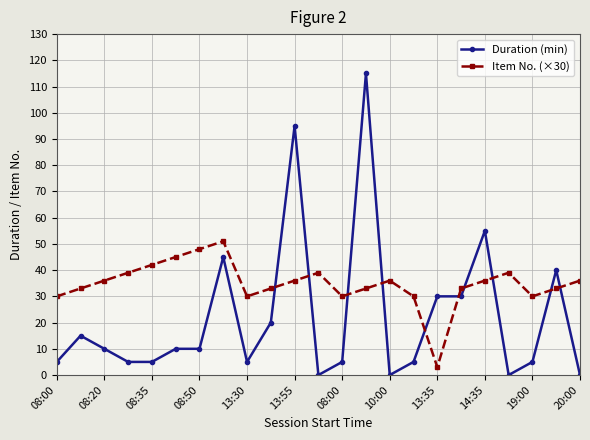

What is the maximum value shown in the chart?

115